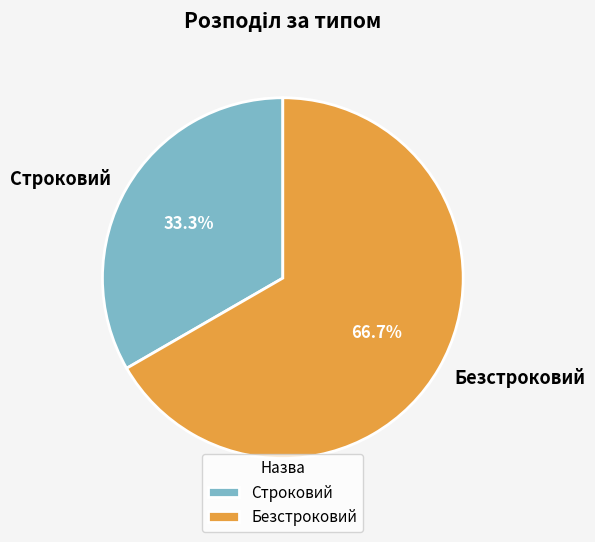

What percentage is the Безстроковий slice, to the nearest percent?

67%